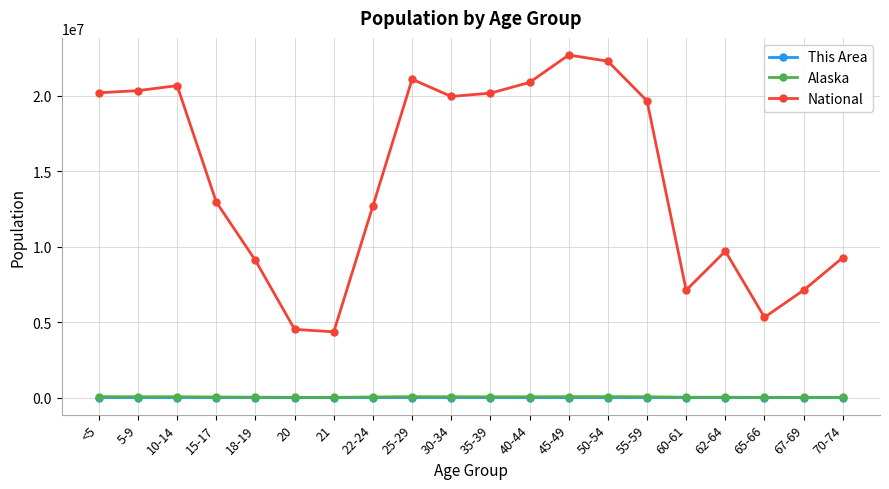

Which series changed the most between 50-54 and 62-64?

National